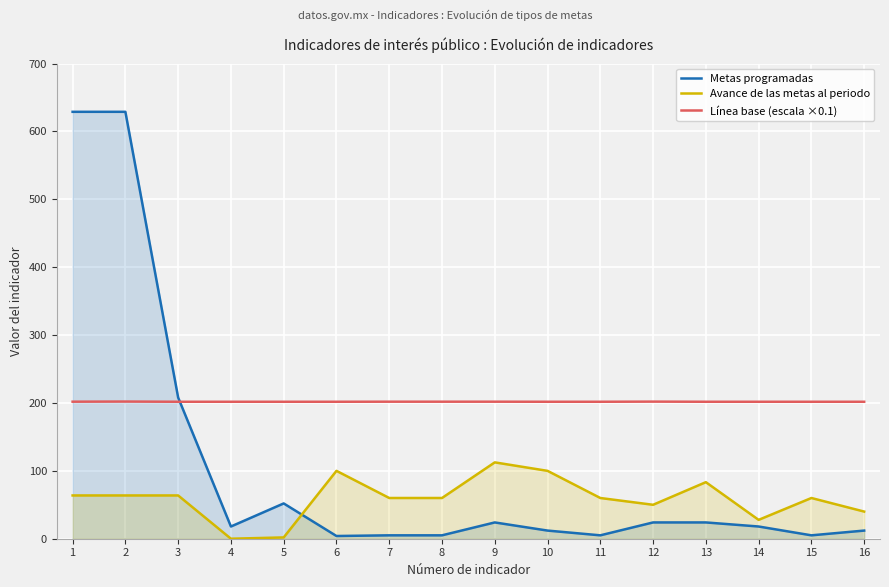

What is the value of the Avance de las metas al periodo point at the 12th from the left?

50.0